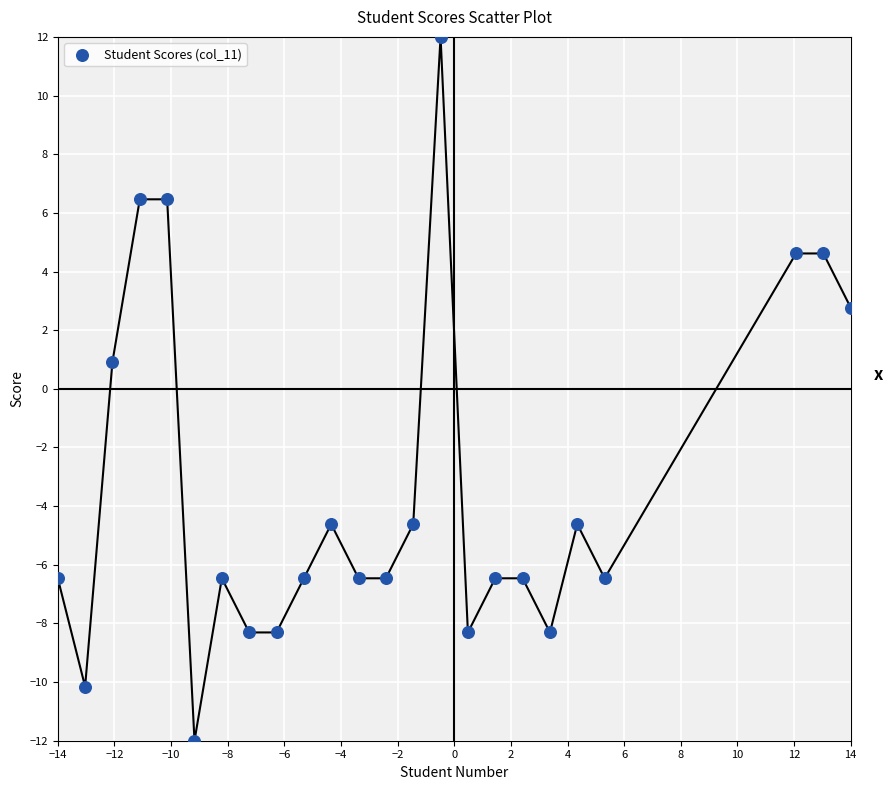

What is the range of X values (max minus min)?

28.0